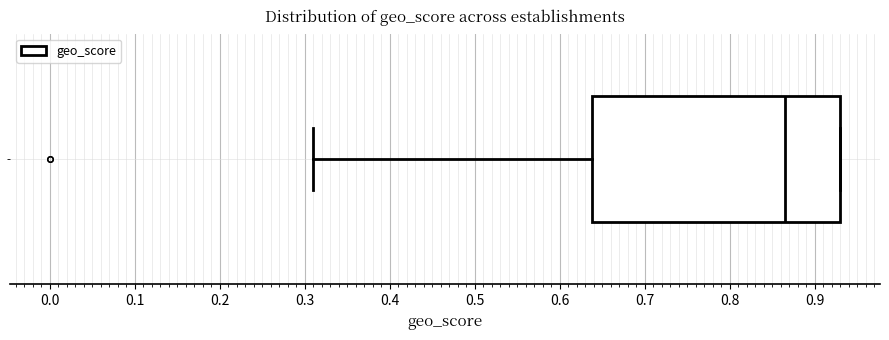

Where does the left whisker of the box end on the x-axis? The values are not printed on the chart, so give them approximately, as read against the axis.

0.31